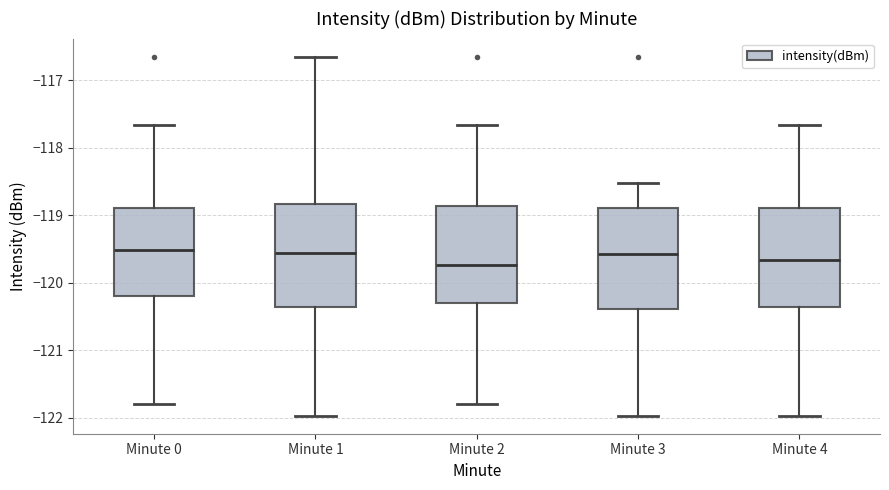

Reading left to right, transcribe this box plot: for each box, give where its median line is, the range the box spans, and where its two whiskers end, as read against the y-axis. The values are not printed on the chart, so give them approximately, as read against the axis.

Minute 0: median -119.5, box -120.2 to -118.9, whiskers -121.8 to -117.7
Minute 1: median -119.6, box -120.4 to -118.8, whiskers -122.0 to -116.6
Minute 2: median -119.7, box -120.3 to -118.9, whiskers -121.8 to -117.7
Minute 3: median -119.6, box -120.4 to -118.9, whiskers -122.0 to -118.5
Minute 4: median -119.7, box -120.4 to -118.9, whiskers -122.0 to -117.7